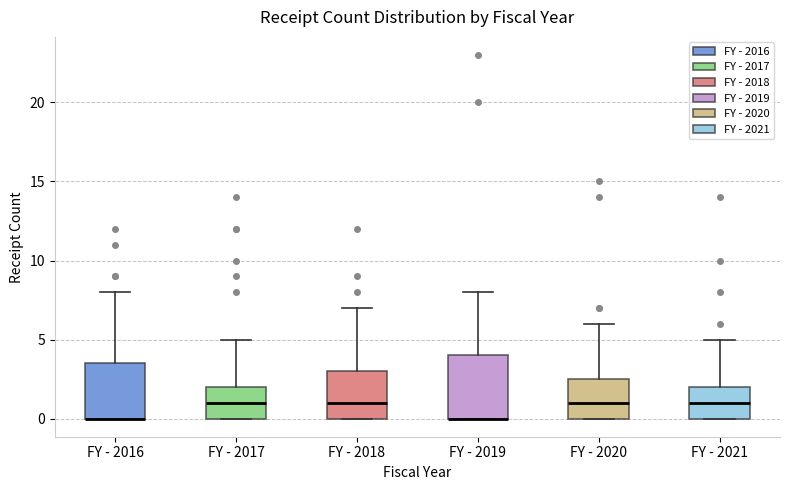

Reading left to right, read every box against the y-axis: the position of its median line, the range the box covers, and the ends of its whiskers. The values are not printed on the chart, so give them approximately, as read against the axis.

FY - 2016: median 0.0 (drawn on the box's lower edge), box 0.0 to 3.5, whiskers 0.0 to 8.0
FY - 2017: median 1.0, box 0.0 to 2.0, whiskers 0.0 to 5.0
FY - 2018: median 1.0, box 0.0 to 3.0, whiskers 0.0 to 7.0
FY - 2019: median 0.0 (drawn on the box's lower edge), box 0.0 to 4.0, whiskers 0.0 to 8.0
FY - 2020: median 1.0, box 0.0 to 2.5, whiskers 0.0 to 6.0
FY - 2021: median 1.0, box 0.0 to 2.0, whiskers 0.0 to 5.0